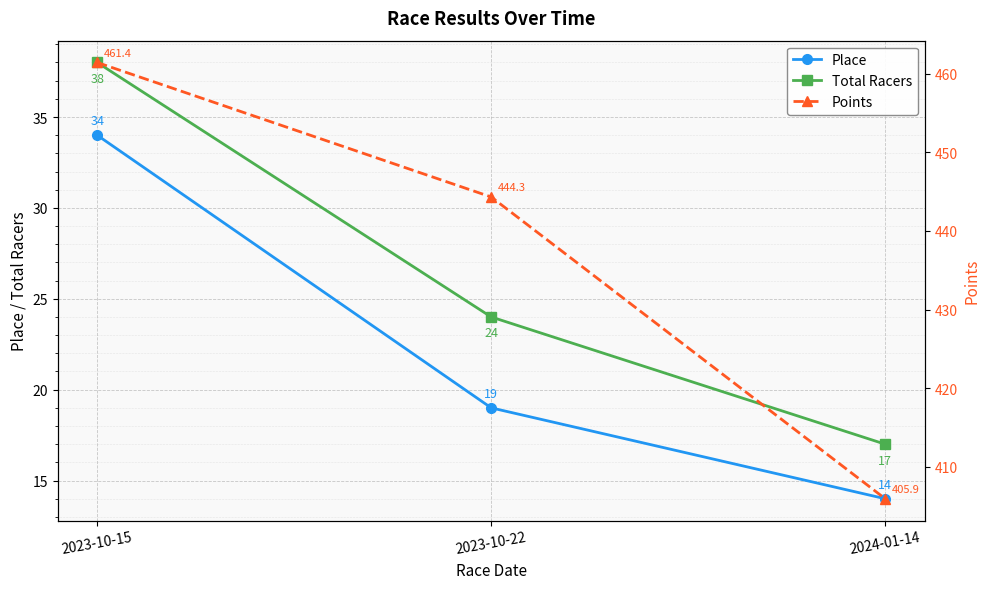

At which label does Place first exceed 19?

2023-10-15